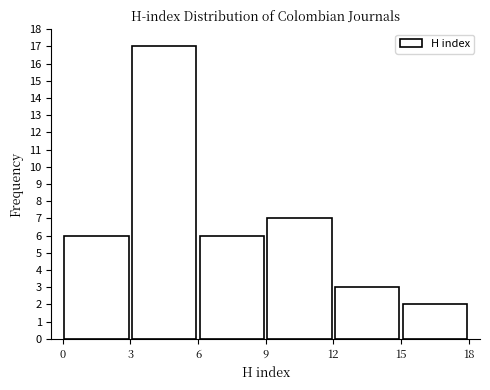

Which range on the x-axis has the tallest bar?

3 to 6